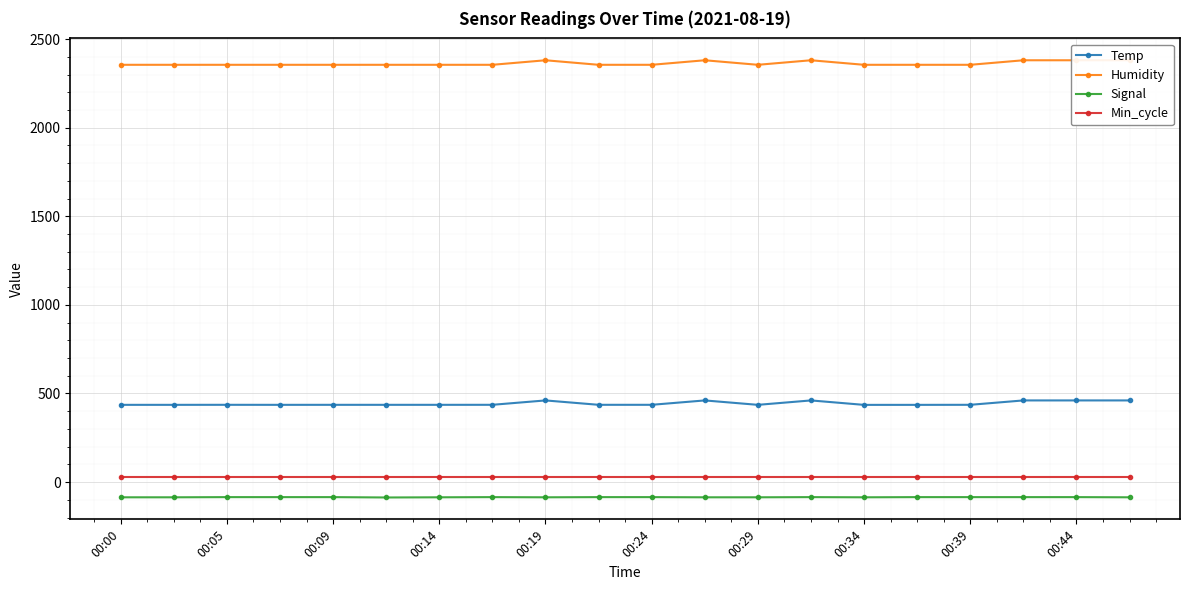

Reading right to left, what are all the values shown in this chart?

Temp: 460.8	460.8	460.8	436.1	435.8	435.7	460.8	435.9	460.8	436.1	436.1	460.8	436.1	436.0	436.0	436.0	435.9	436.1	435.9	435.9
Humidity: 2380.8	2380.8	2380.8	2355.2	2355.2	2355.2	2380.8	2355.2	2380.8	2355.2	2355.2	2380.8	2355.2	2355.2	2355.2	2355.2	2355.2	2355.2	2355.2	2355.2
Signal: -86.0	-85.0	-85.0	-85.0	-85.0	-86.0	-85.0	-86.0	-86.0	-85.0	-85.0	-86.0	-85.0	-86.0	-87.0	-85.0	-85.0	-85.0	-86.0	-86.0
Min_cycle: 28.0	28.0	28.0	28.0	28.0	28.0	28.0	28.0	28.0	28.0	28.0	28.0	28.0	28.0	28.0	28.0	28.0	28.0	28.0	28.0